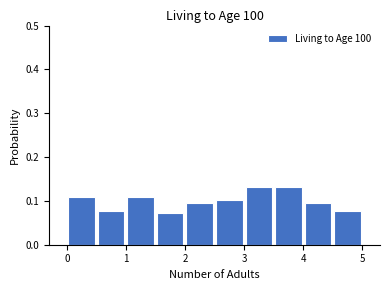

Reading left to right, list every bar in this chart as the range it spans on the x-axis followed by its height. The values are not printed on the chart, so give them approximately, as read against the axis.

0.0 to 0.5: 0.11
0.5 to 1.0: 0.08
1.0 to 1.5: 0.11
1.5 to 2.0: 0.07
2.0 to 2.5: 0.10
2.5 to 3.0: 0.10
3.0 to 3.5: 0.13
3.5 to 4.0: 0.13
4.0 to 4.5: 0.10
4.5 to 5.0: 0.08